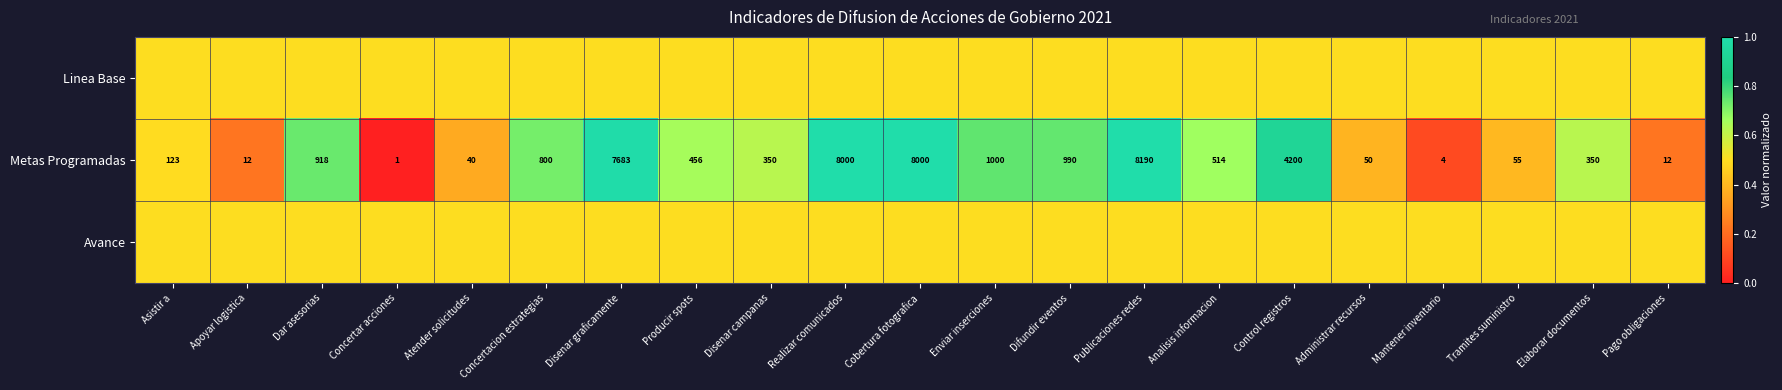

Read the Metas Programadas value at Atender solicitudes.

40.0